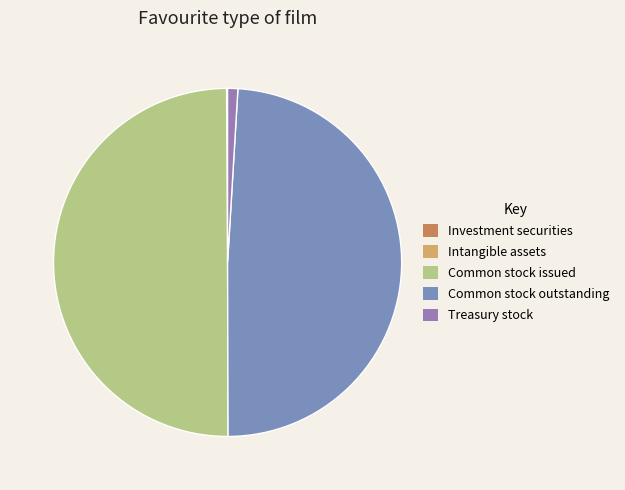

Rank the categories by value from lowest to highest.

Intangible assets held at fair value, Investment securities held at fair value, Treasury stock, shares, Common stock, shares outstanding, Common stock, shares issued